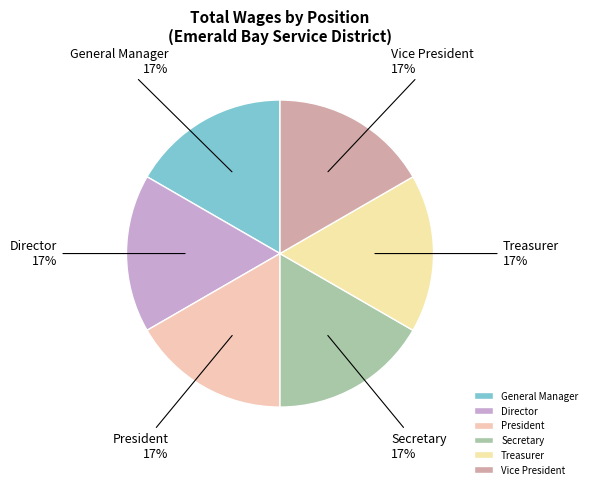

What percentage is the Director slice, to the nearest percent?

17%